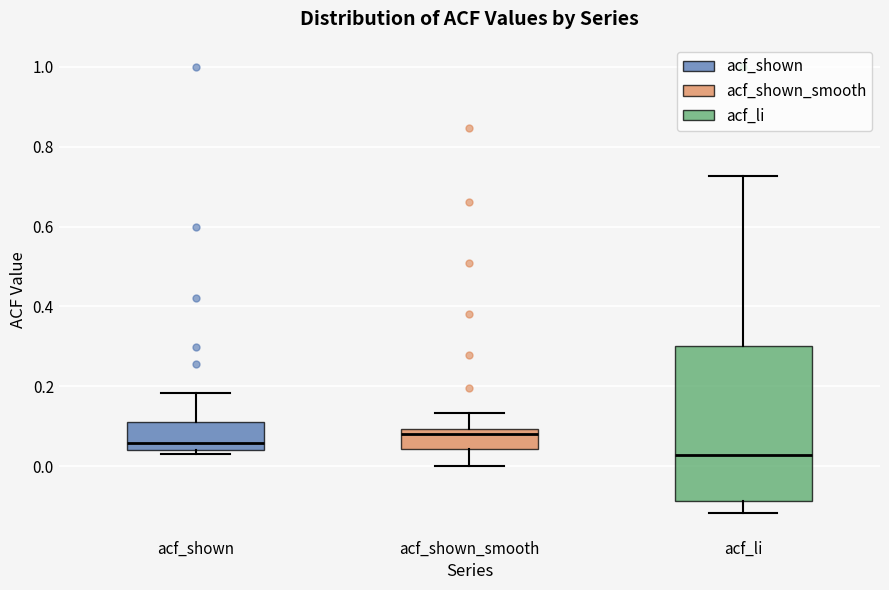

Reading left to right, read every box against the y-axis: the position of its median line, the range the box covers, and the ends of its whiskers. The values are not printed on the chart, so give them approximately, as read against the axis.

acf_shown: median 0.06, box 0.04 to 0.12, whiskers 0.04 (just below the box's lower edge) to 0.18
acf_shown_smooth: median 0.08, box 0.04 to 0.10, whiskers 0.00 to 0.14
acf_li: median 0.02, box -0.08 to 0.30, whiskers -0.12 to 0.72